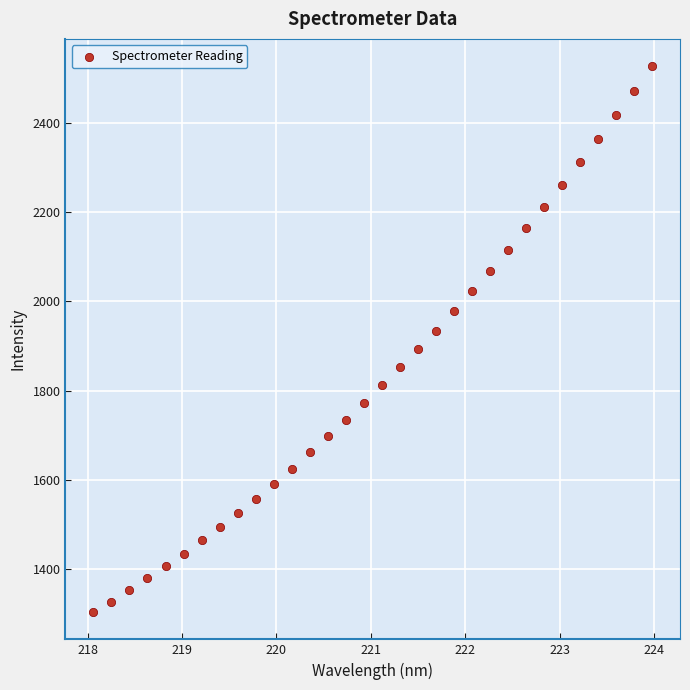

What is the range of Y values (max minus min)?

1225.3